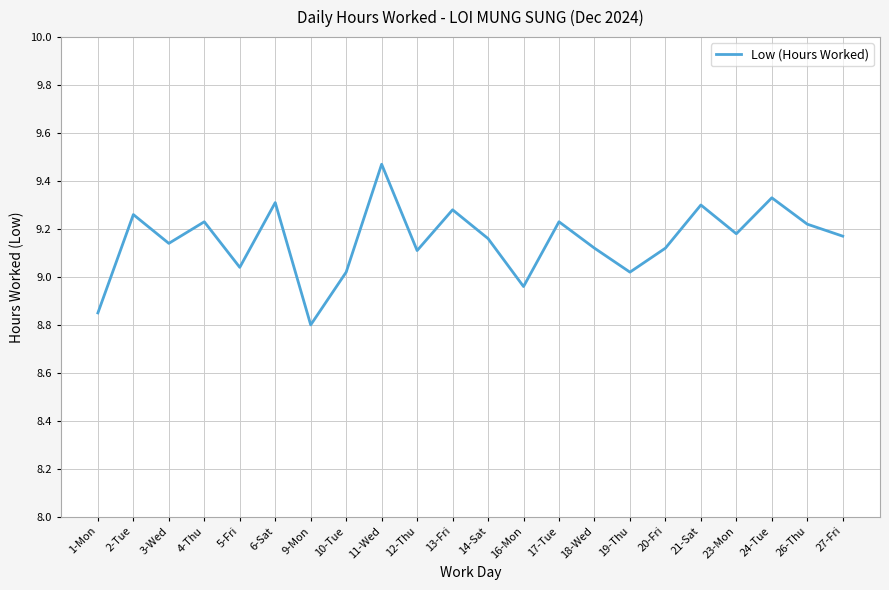

Is it true that the value at 9-Mon is 5.1?

False